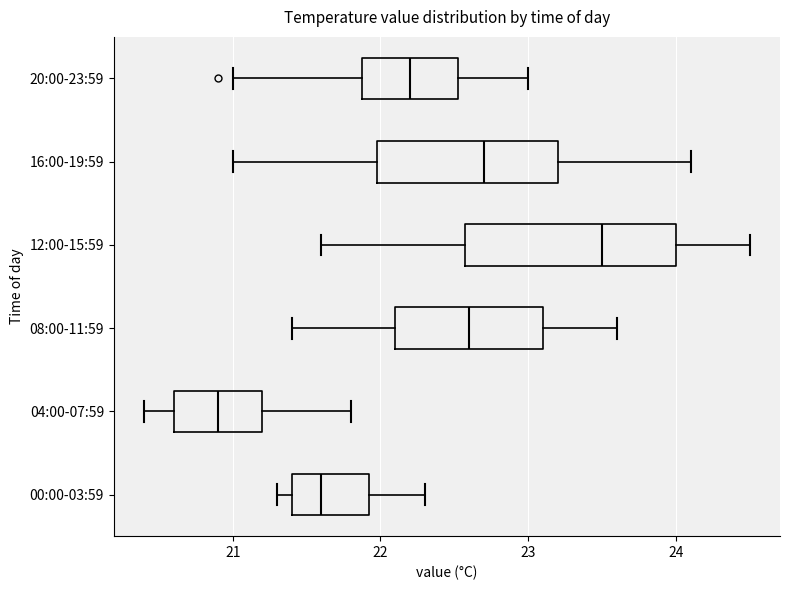

Where does the median line of the box for 16:00-19:59 sit on the x-axis? The values are not printed on the chart, so give them approximately, as read against the axis.

22.7